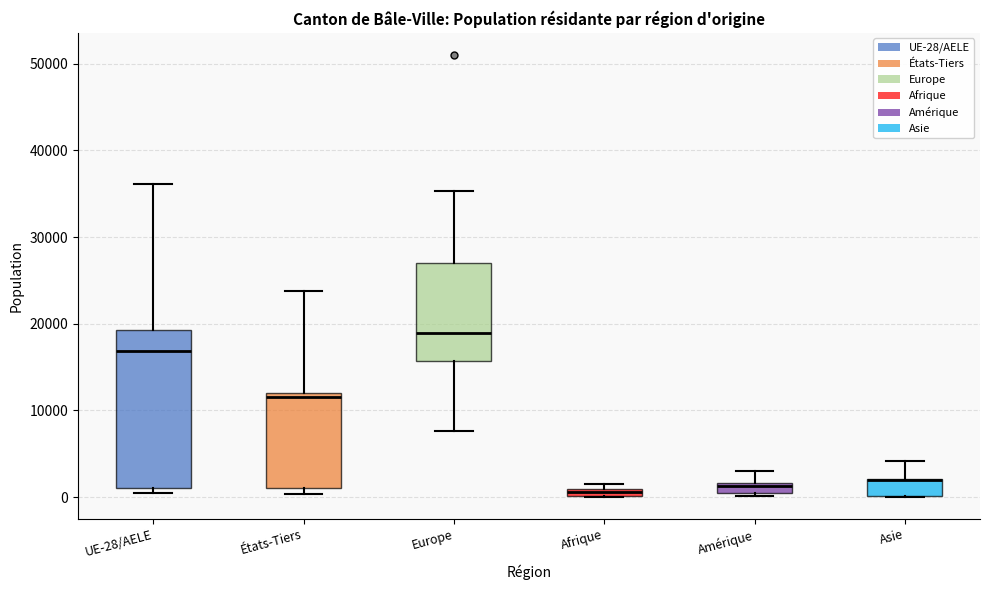

Which box is the tallest, from its lower edge to its upper edge?

UE-28/AELE